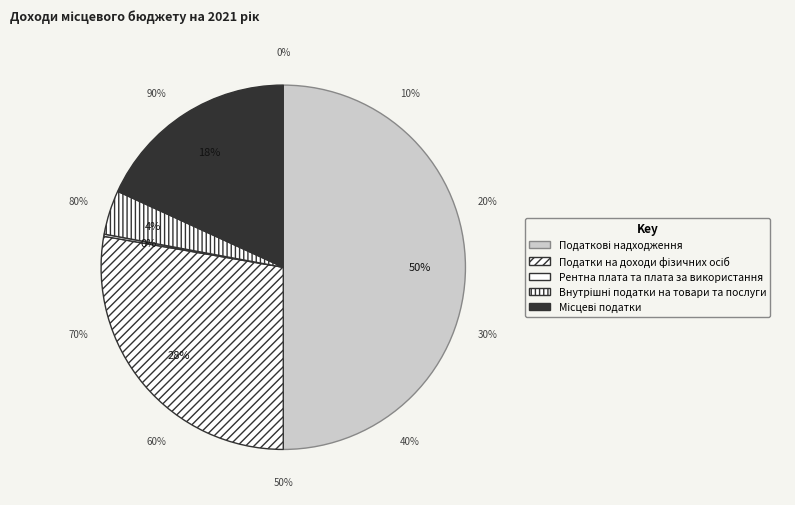

How many slices are in this pie chart?

5